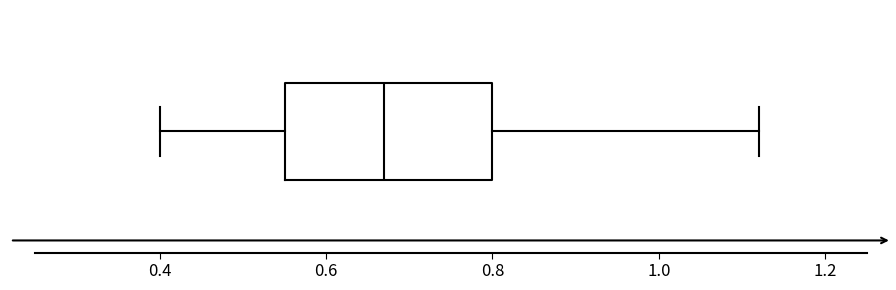

Read this box plot against the x-axis: the position of the median line, the range covered by the box, and the ends of both whiskers. The values are not printed on the chart, so give them approximately, as read against the axis.

median 0.68, box 0.56 to 0.80, whiskers 0.40 to 1.12